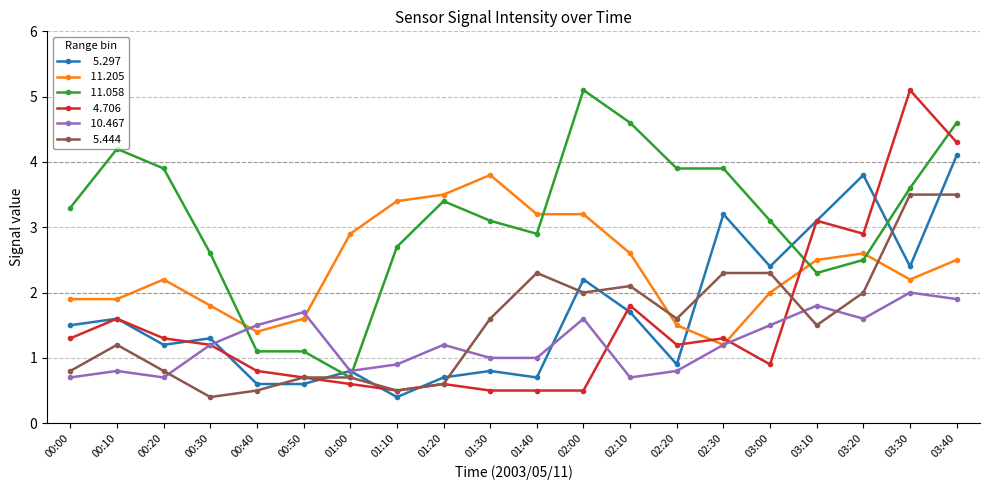

How many lines are shown in the chart?

6